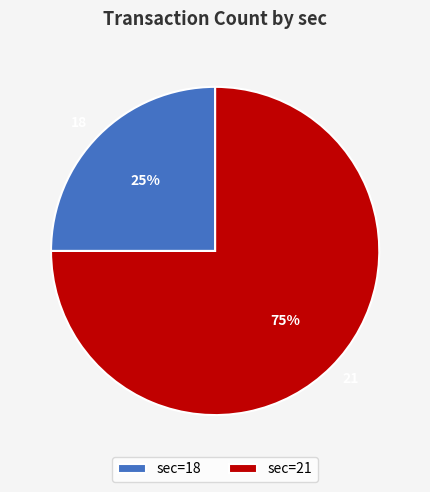

To the nearest percent, what is the difference between the 21 and 18 slice percentages?

50%